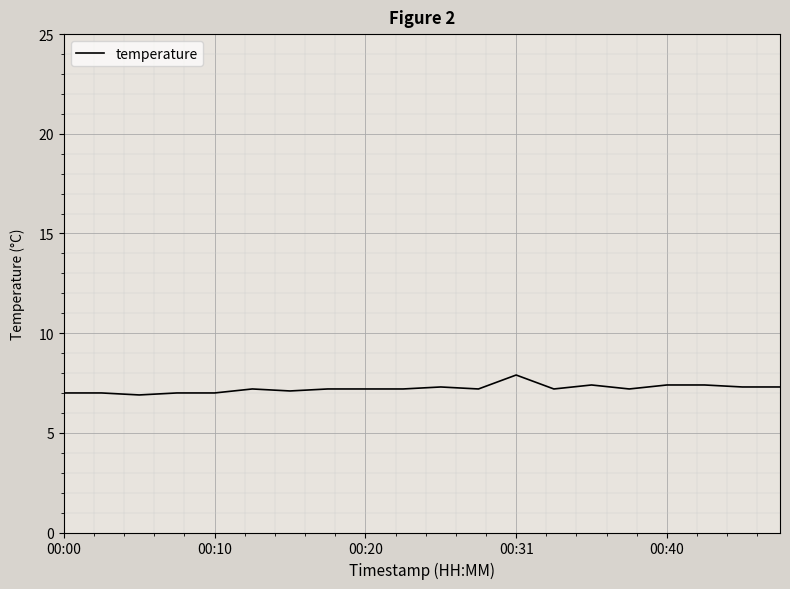

What is the smallest value displayed?

6.9